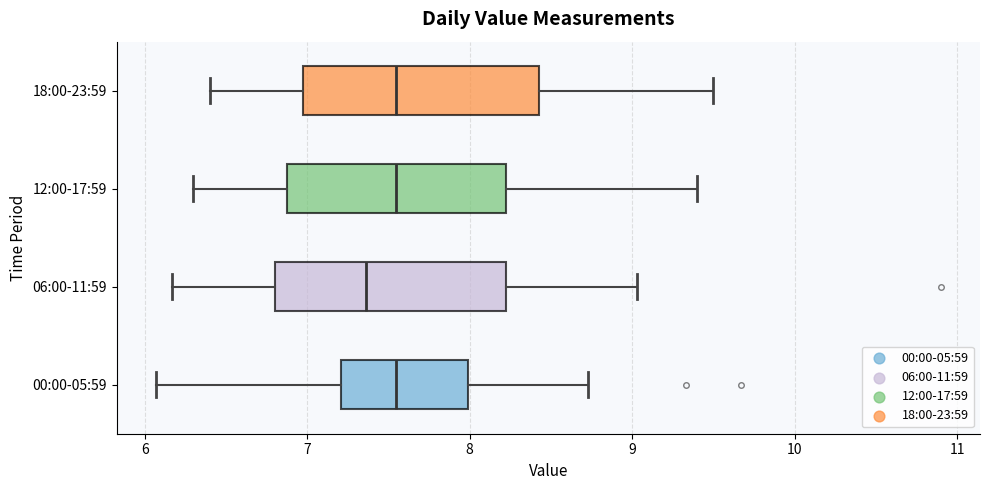

Which box has the furthest to the left median line?

06:00-11:59